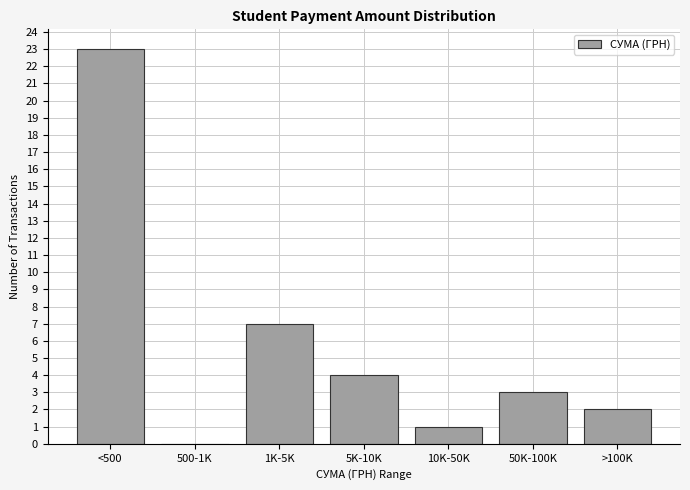

Reading right to left, extract all data points from this chart.

>100K=2	50K-100K=3	10K-50K=1	5K-10K=4	1K-5K=7	500-1K=0	<500=23